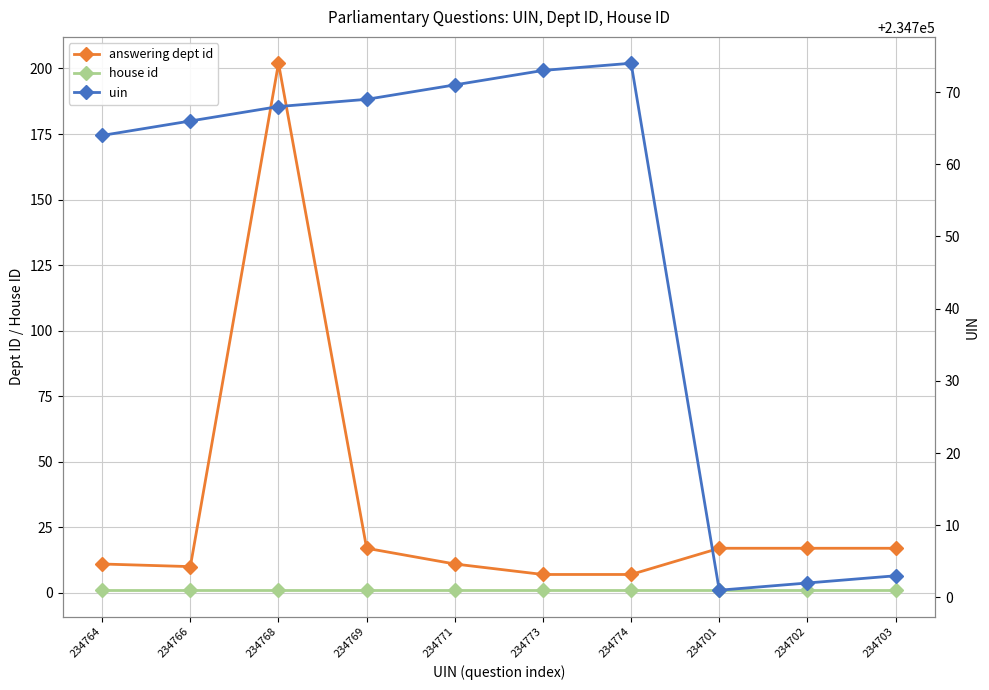

At which label does answering dept id reach its minimum?

234773